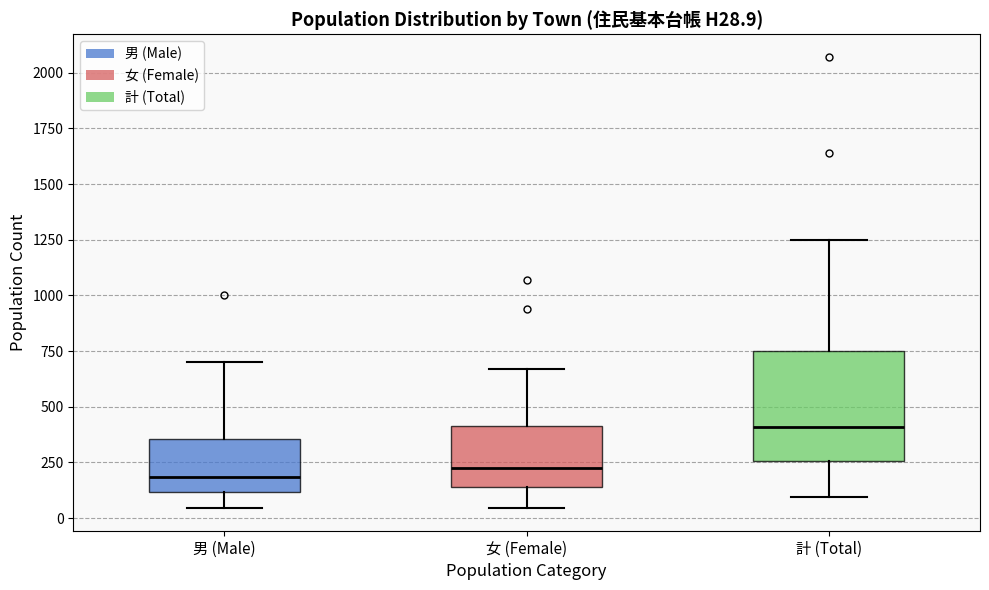

Reading left to right, transcribe this box plot: for each box, give where its median line is, the range the box spans, and where its two whiskers end, as read against the y-axis. The values are not printed on the chart, so give them approximately, as read against the axis.

男 (Male): median 200, box 100 to 350, whiskers 50 to 700
女 (Female): median 200, box 150 to 400, whiskers 50 to 650
計 (Total): median 400, box 250 to 750, whiskers 100 to 1250